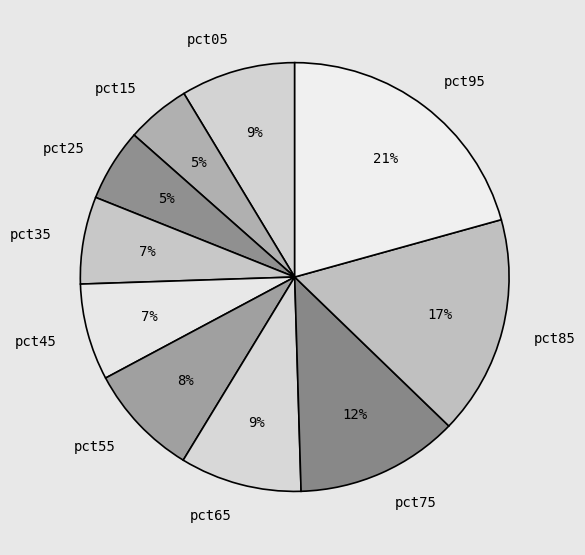

Is it true that pct55 is 20% of the pie?

False